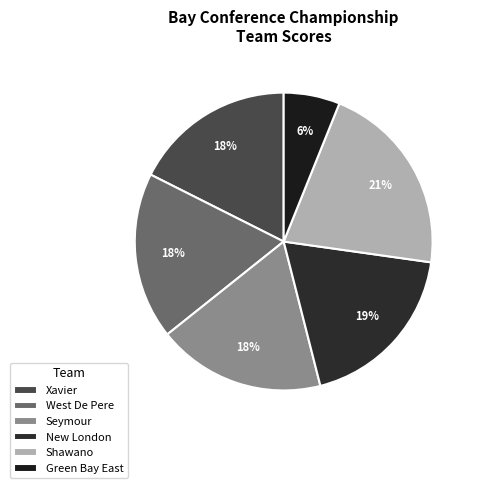

Is there any slice that represents more than half of the pie?

No